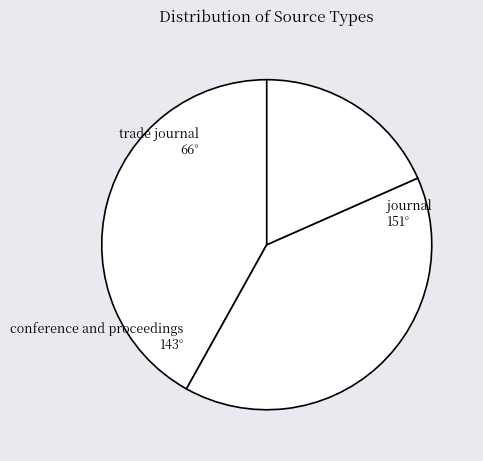

What is the largest slice in the pie chart?

journal